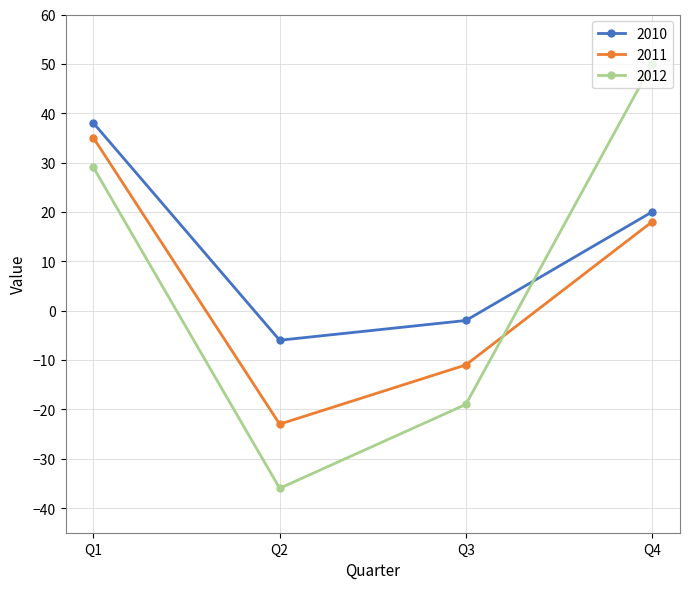

True or false: 2010 has a value of 20 at Q4.

True